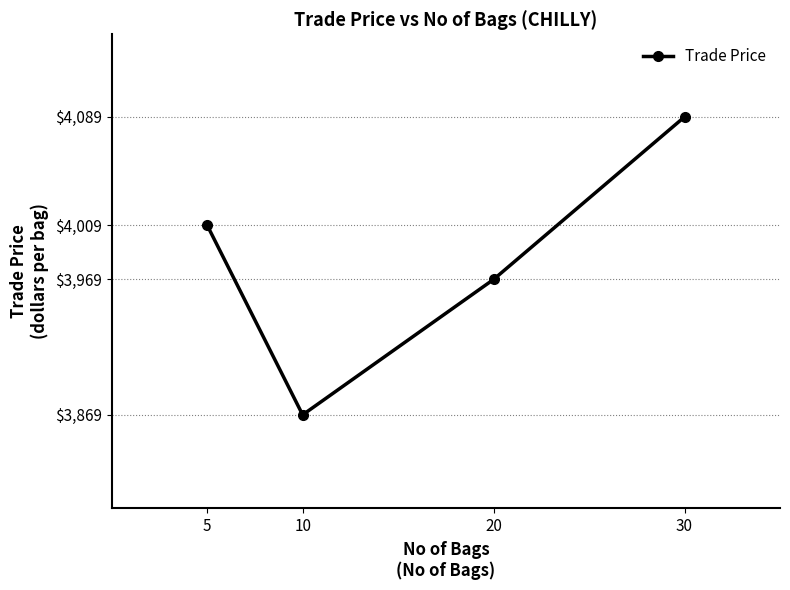

Read the value at 10.

3869